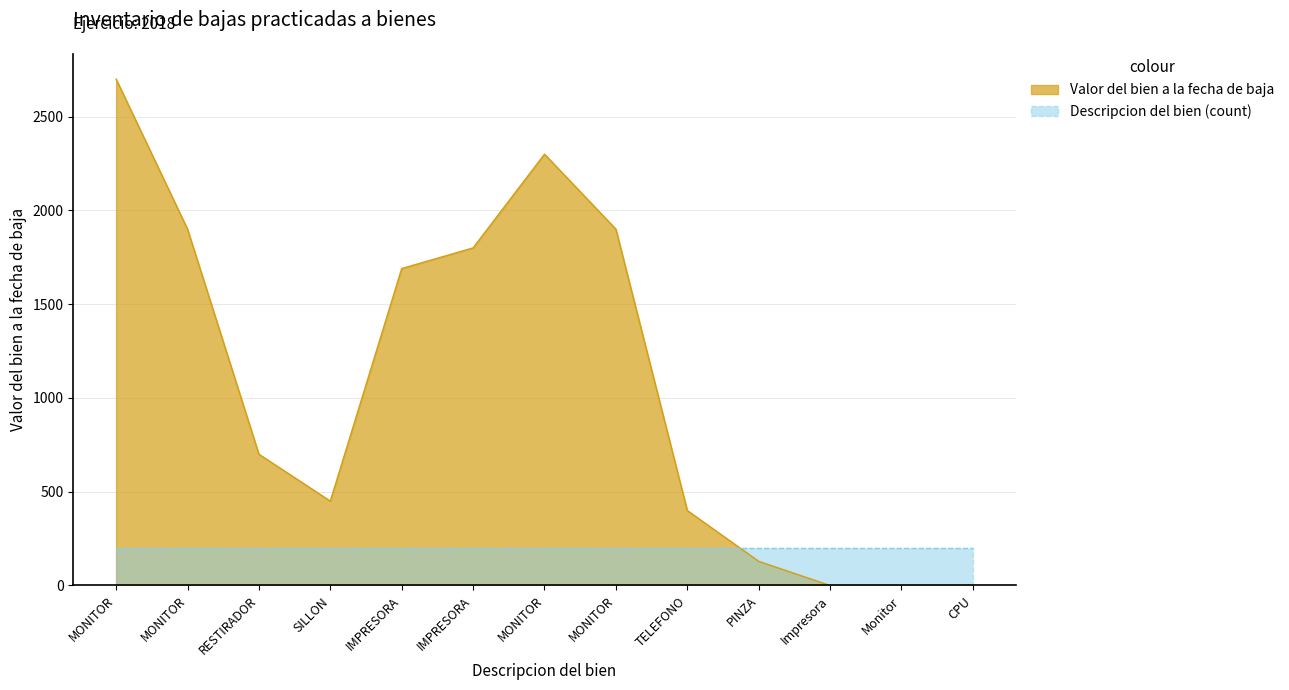

Does the chart have visible grid lines?

Yes